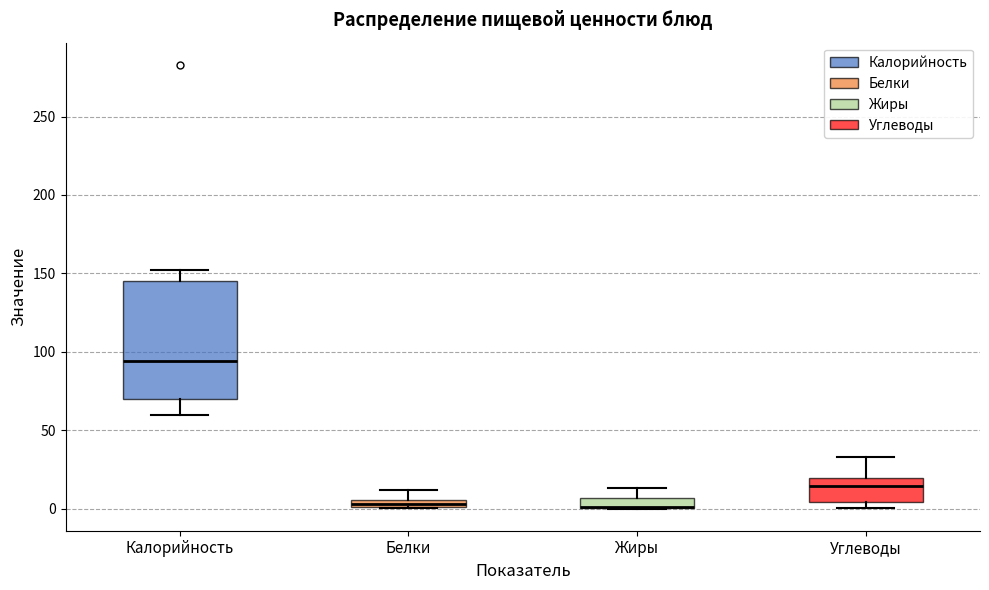

Where is the lower edge of the box for Жиры on the y-axis? The values are not printed on the chart, so give them approximately, as read against the axis.

0